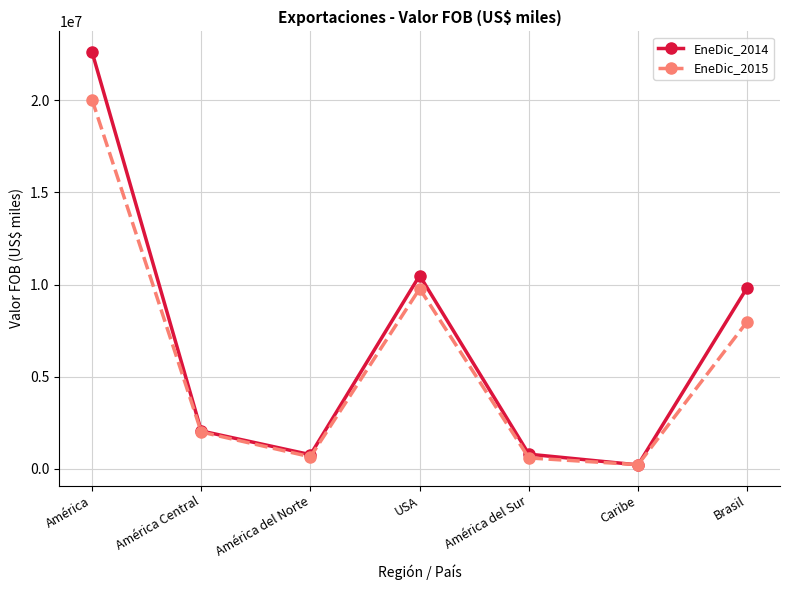

How many series are shown in this chart?

2